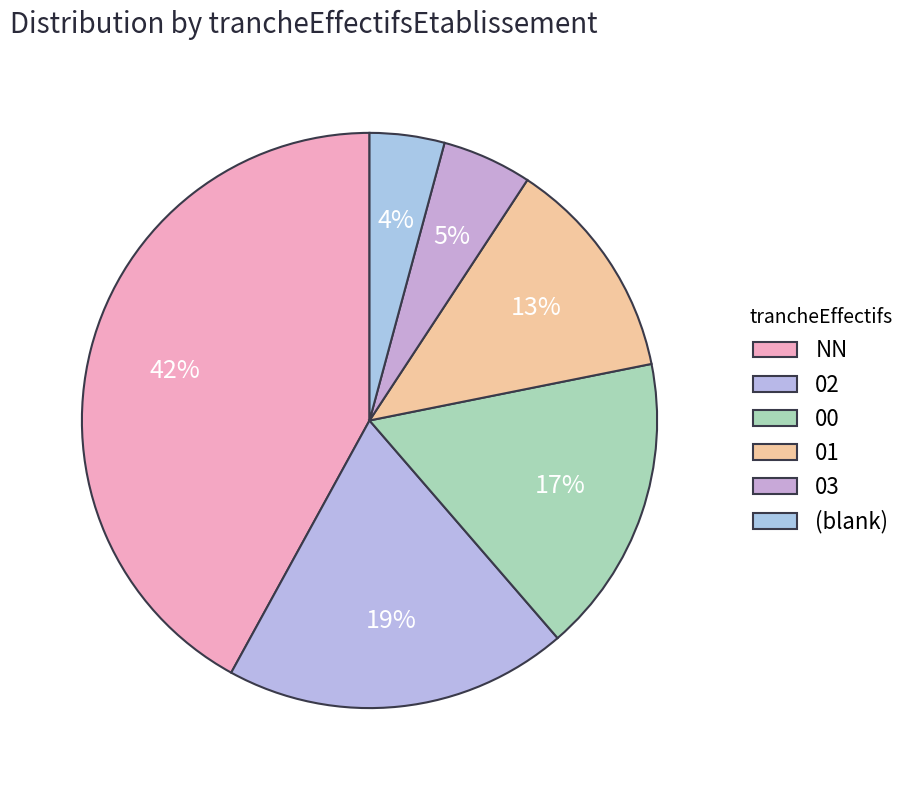

Is 01 the majority of the pie?

No